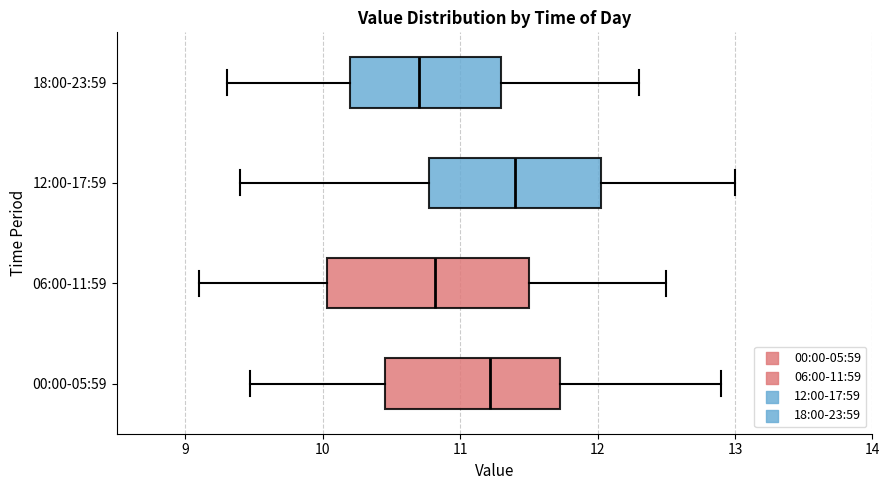

Comparing the boxes themselves (not the whiskers), which one is the widest?

06:00-11:59